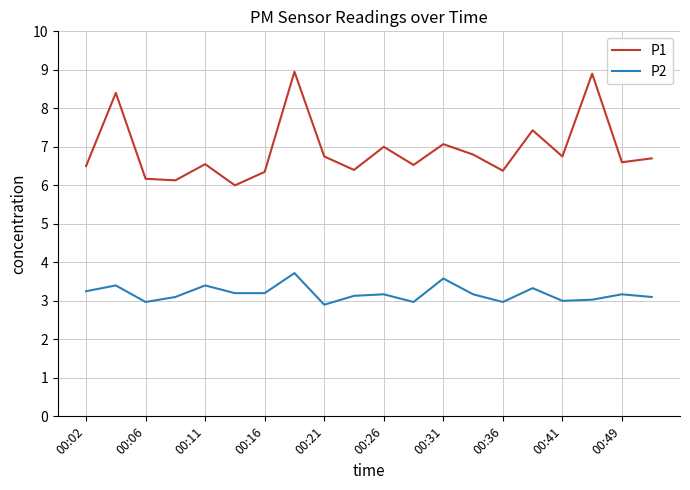

Which series has the largest total across all categories?

P1